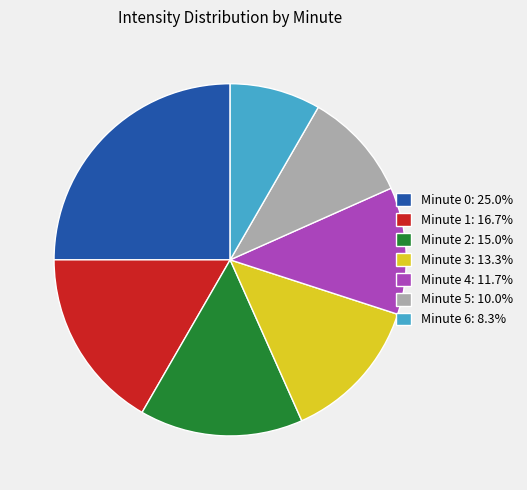

Count the number of slices in the pie.

7